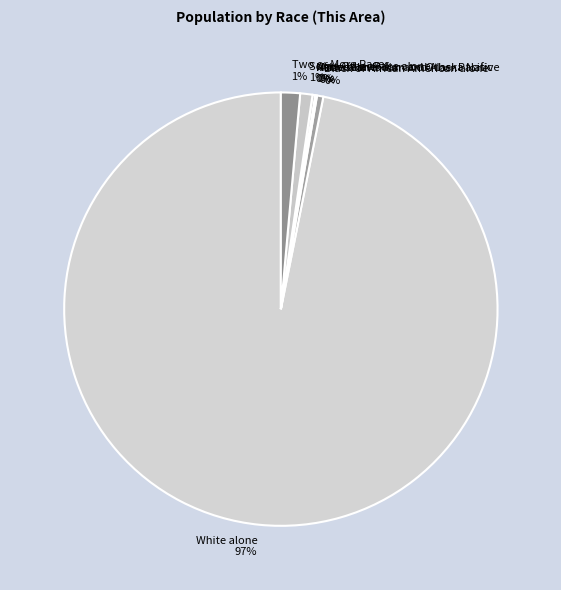

How many slices are in this pie chart?

7